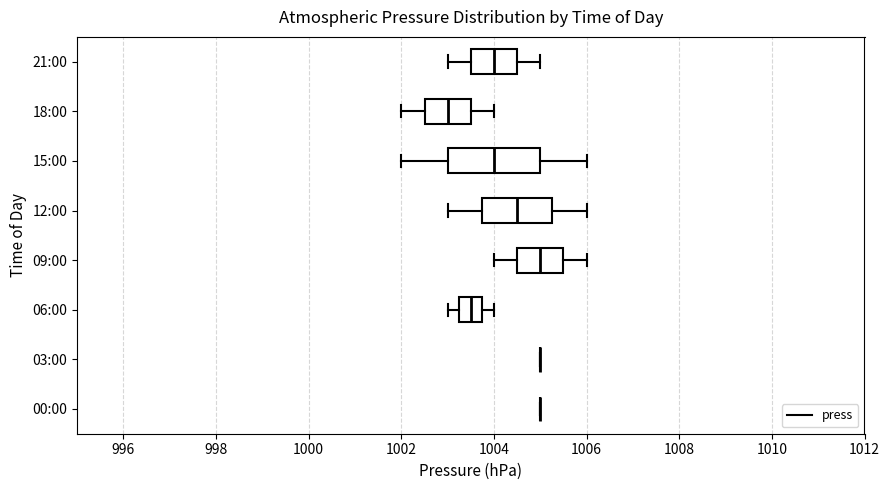

Comparing the boxes themselves (not the whiskers), which one is the widest?

15:00